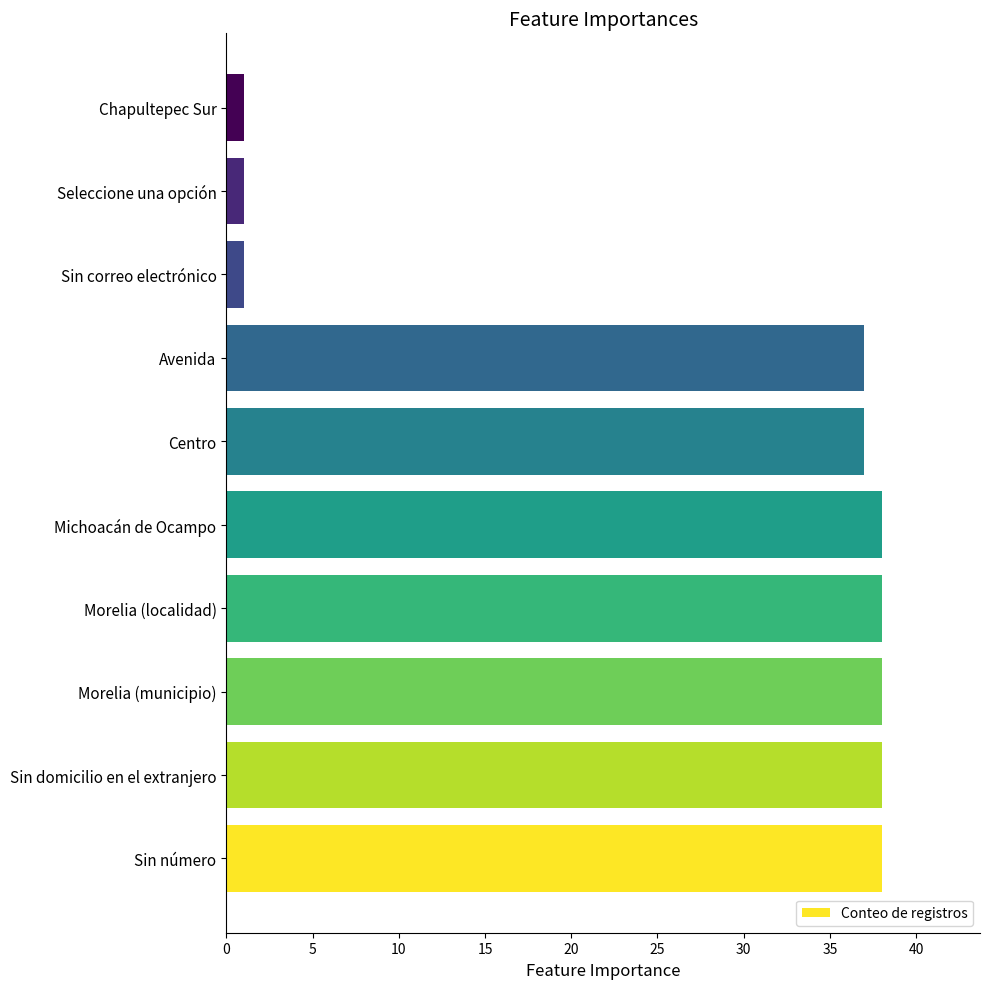

Between Avenida and Sin número, which is larger?

Sin número